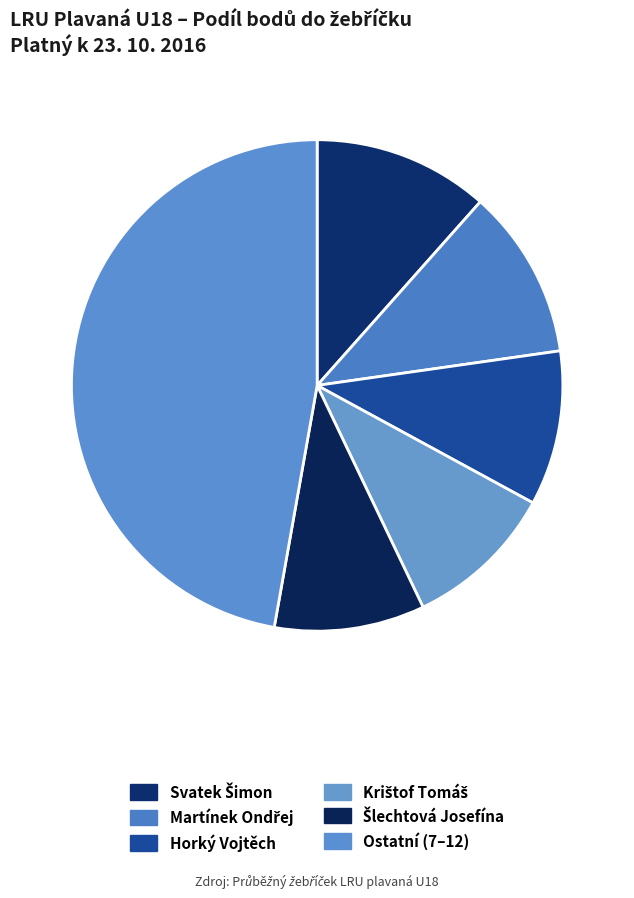

Count the number of slices in the pie.

6